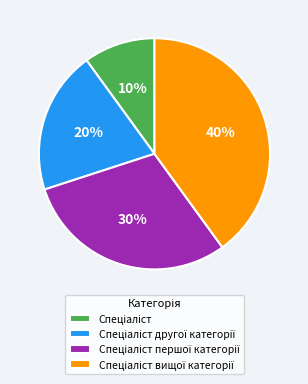

Is there any slice that represents more than half of the pie?

No